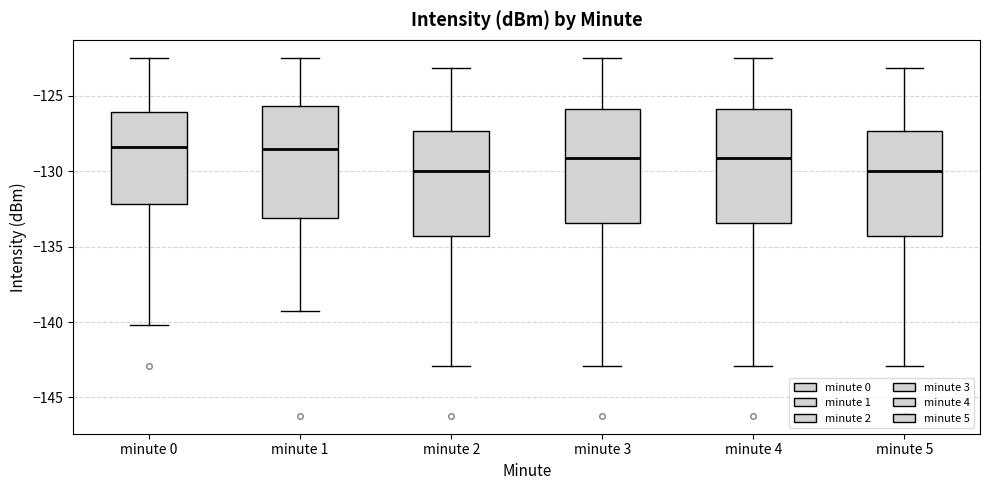

Reading left to right, read every box against the y-axis: the position of its median line, the range the box covers, and the ends of its whiskers. The values are not printed on the chart, so give them approximately, as read against the axis.

minute 0: median -128.5, box -132.0 to -126.0, whiskers -140.0 to -122.5
minute 1: median -128.5, box -133.0 to -125.5, whiskers -139.5 to -122.5
minute 2: median -130.0, box -134.5 to -127.5, whiskers -143.0 to -123.0
minute 3: median -129.0, box -133.5 to -126.0, whiskers -143.0 to -122.5
minute 4: median -129.0, box -133.5 to -126.0, whiskers -143.0 to -122.5
minute 5: median -130.0, box -134.5 to -127.5, whiskers -143.0 to -123.0